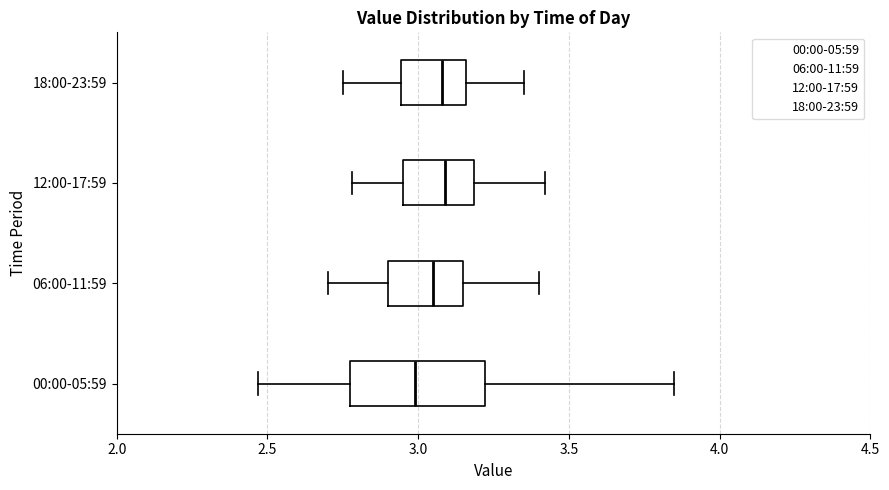

Where is the right edge of the box for 18:00-23:59 on the x-axis? The values are not printed on the chart, so give them approximately, as read against the axis.

3.15